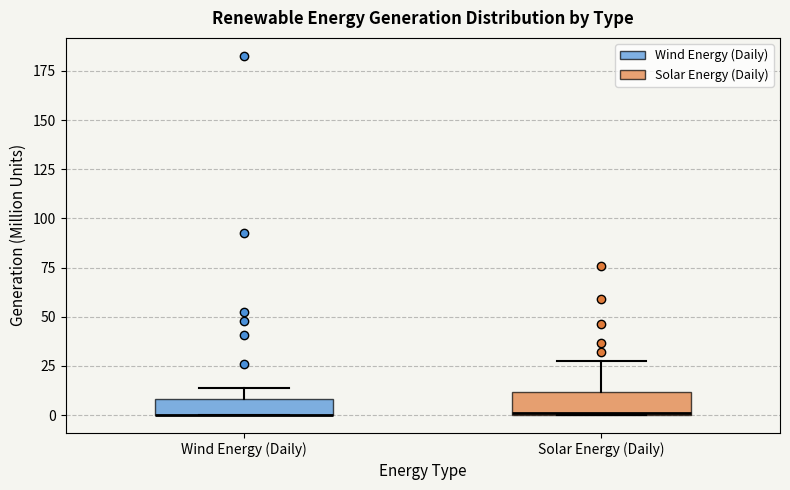

Reading left to right, transcribe this box plot: for each box, give where its median line is, the range the box spans, and where its two whiskers end, as read against the y-axis. The values are not printed on the chart, so give them approximately, as read against the axis.

Wind Energy (Daily): median 0 (drawn on the box's lower edge), box 0 to 10, whiskers 0 to 15
Solar Energy (Daily): median 0, box 0 to 10, whiskers 0 to 30